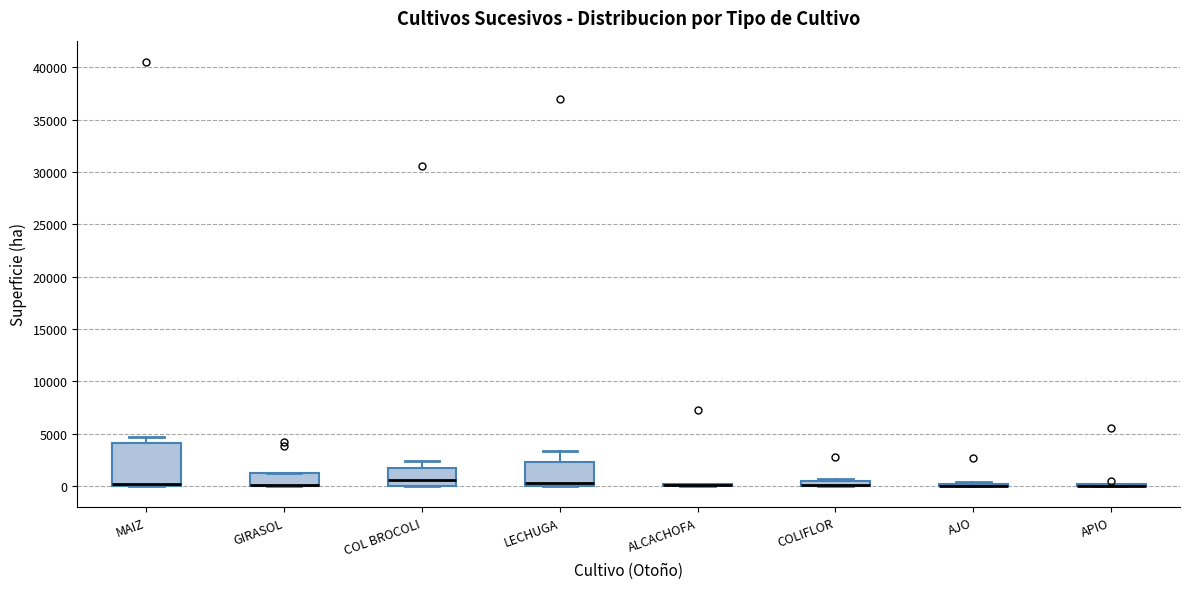

Comparing the boxes themselves (not the whiskers), which one is the tallest?

MAIZ